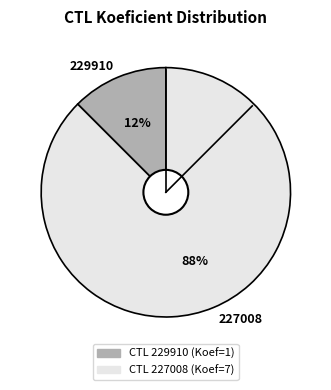

How many segments does this pie chart have?

2